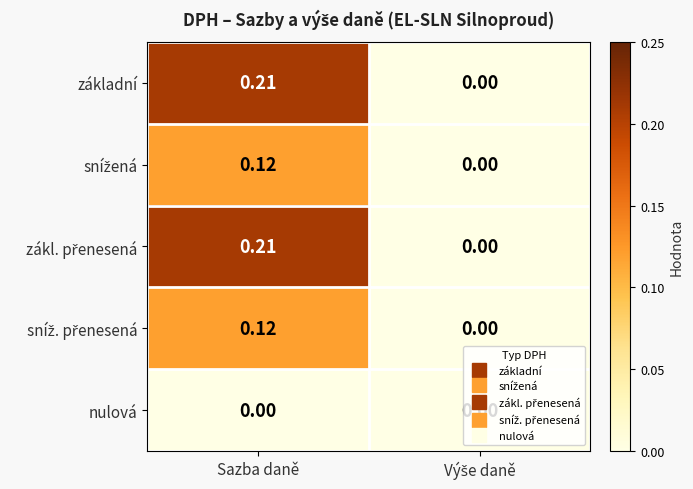

Rank the series at Sazba daně from lowest to highest value.

nulová, snížená, sníž. přenesená, základní, zákl. přenesená